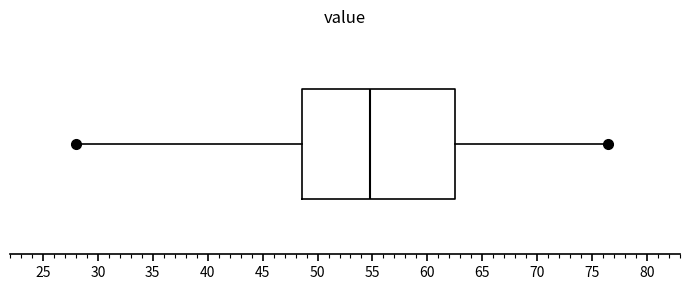

Where does the left whisker of the box end on the x-axis? The values are not printed on the chart, so give them approximately, as read against the axis.

28.0